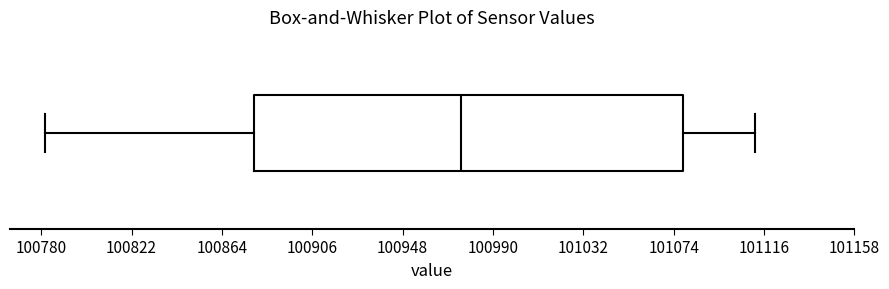

Read this box plot against the x-axis: the position of the median line, the range covered by the box, and the ends of both whiskers. The values are not printed on the chart, so give them approximately, as read against the axis.

median 100975, box 100880 to 101080, whiskers 100780 to 101110